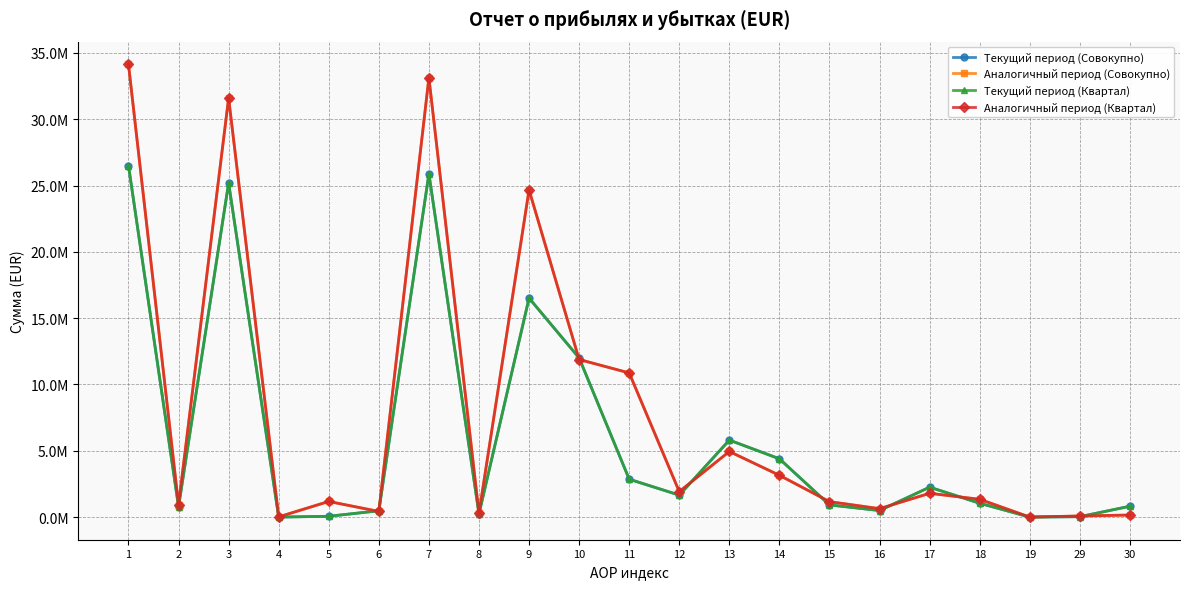

Does the chart have visible grid lines?

Yes